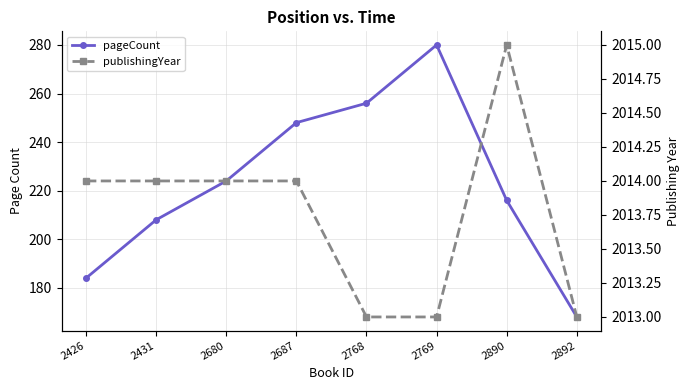

What is the difference between the highest and lowest values at 2680?

1790